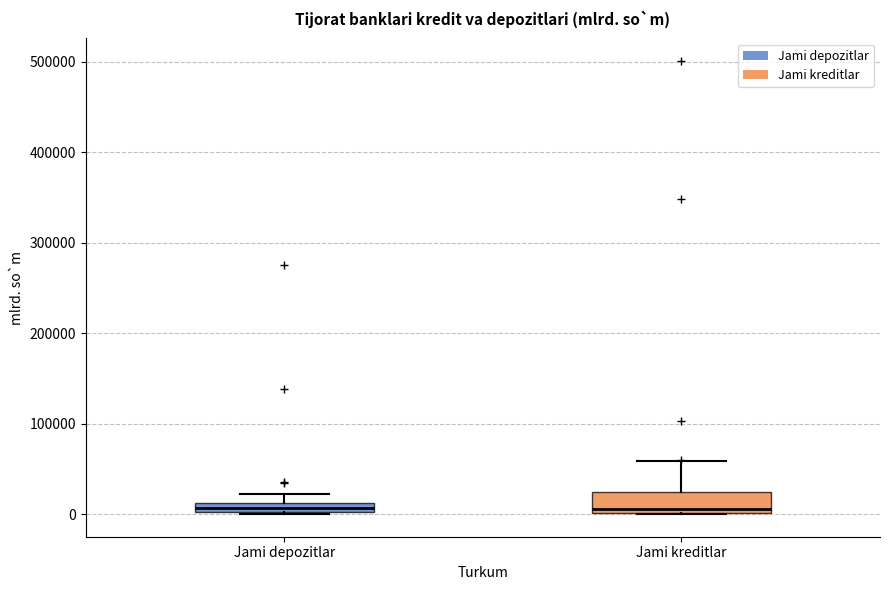

Where does the upper whisker of the box for Jami kreditlar end on the y-axis? The values are not printed on the chart, so give them approximately, as read against the axis.

60000